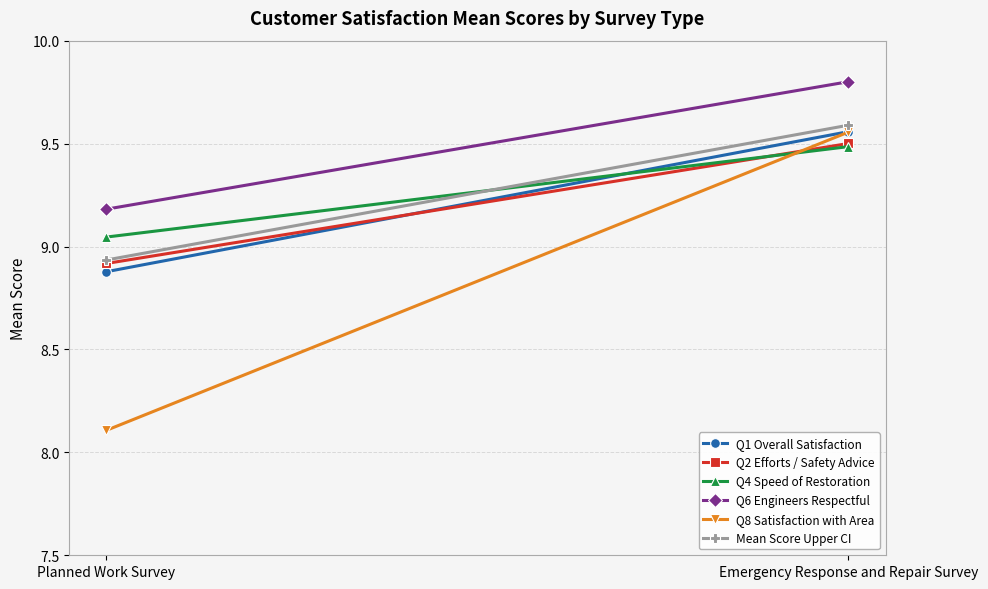

Which category has the highest value in the Q4 Speed of Restoration series?

Emergency Response and Repair Survey